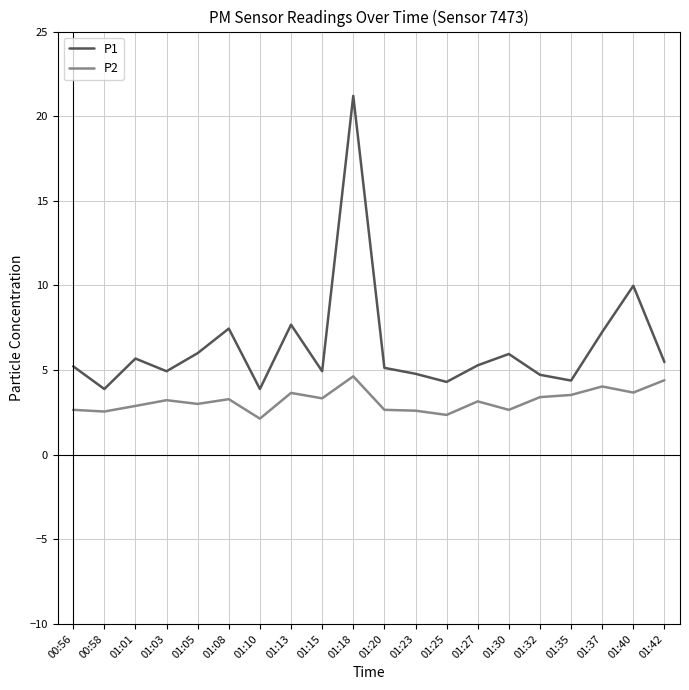

Is it true that P2 equals 3.0 at 01:05?

True